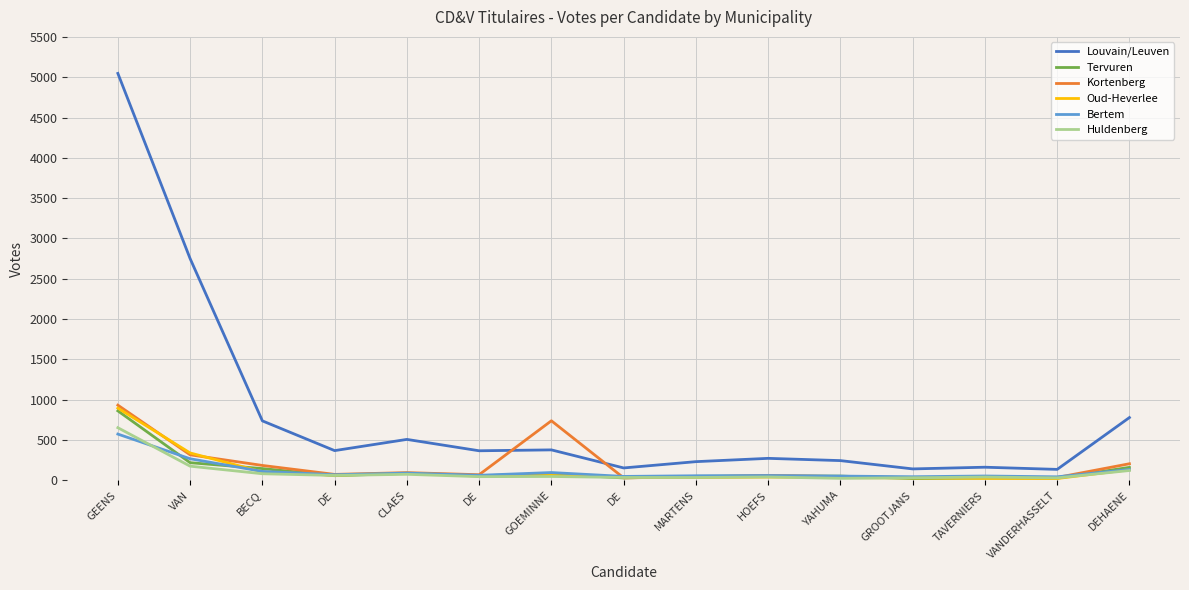

Where does the Tervuren series first go above 56?

GEENS